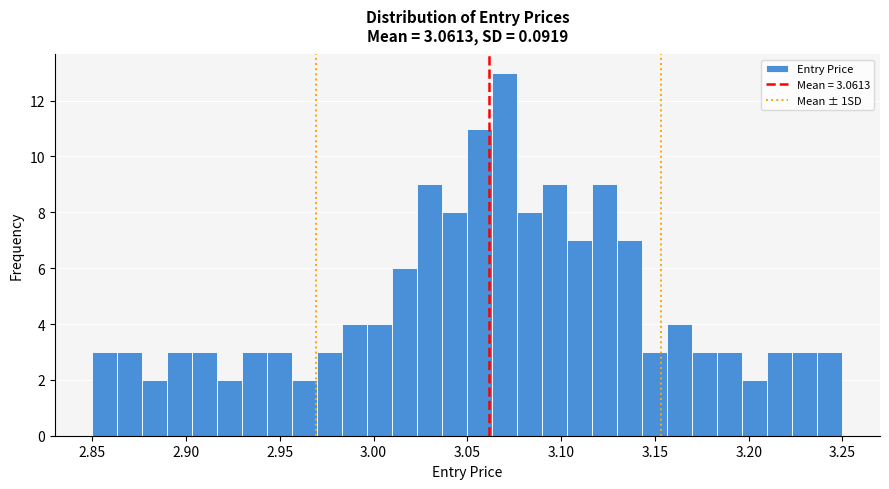

Read against the x-axis, roughly where is the centre of the tallest bar?

3.070